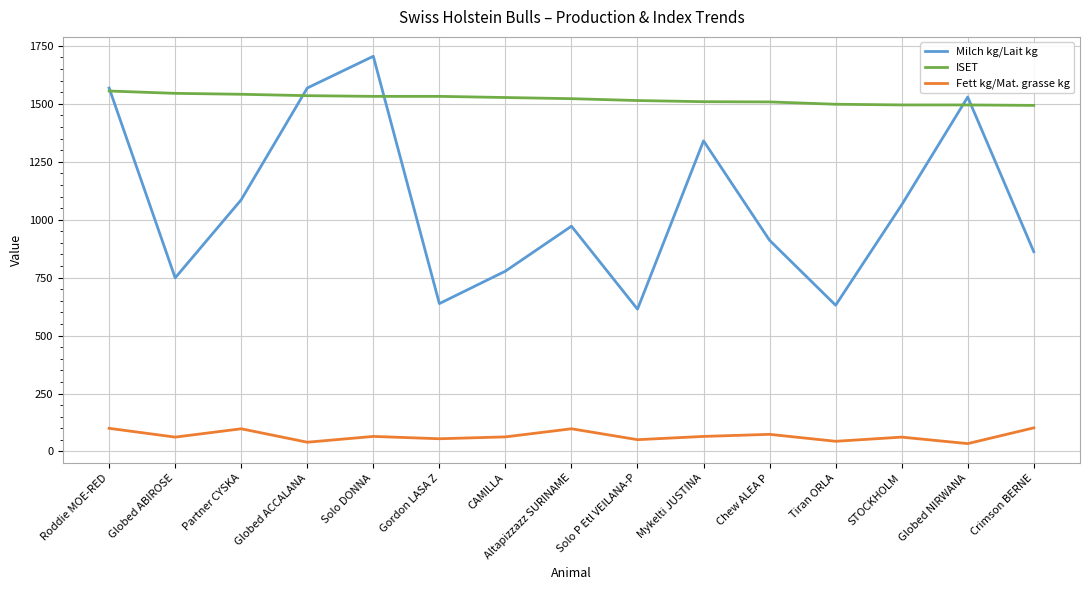

What is the sum of the ISET values at Mykelti JUSTINA and Chew ALEA P?

3017